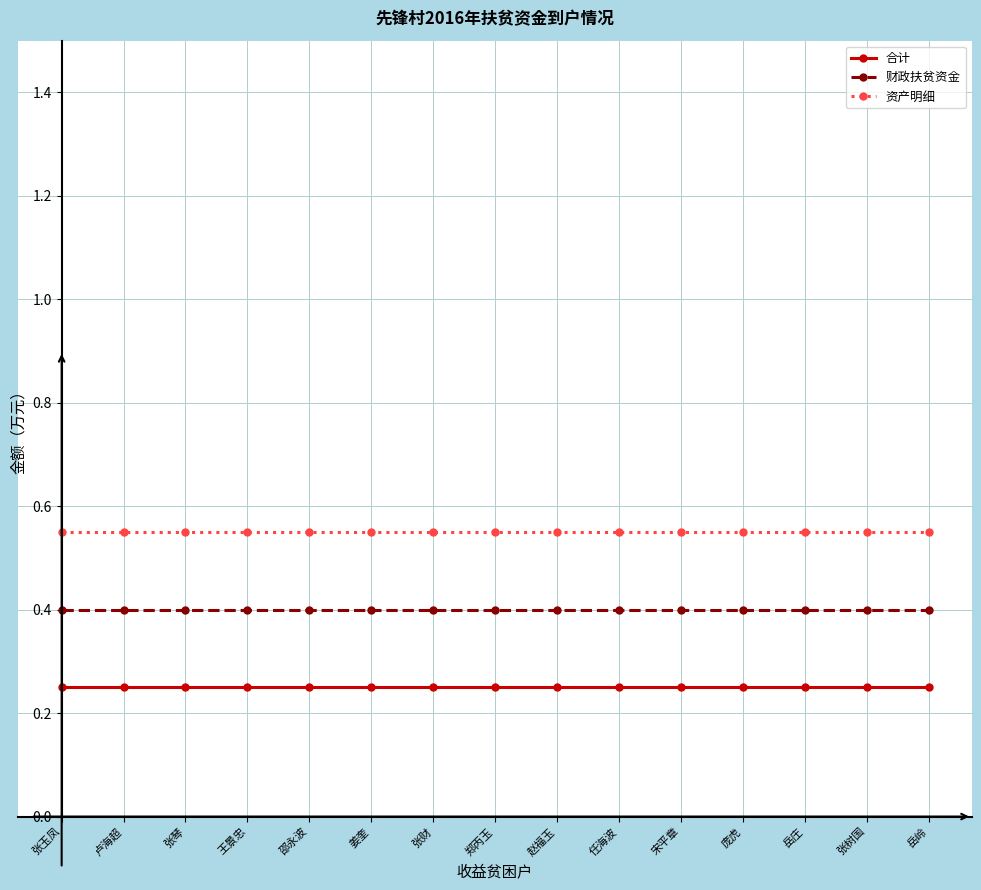

What is the sum of the 财政扶贫资金 values at 赵福玉 and 任海波?

0.8